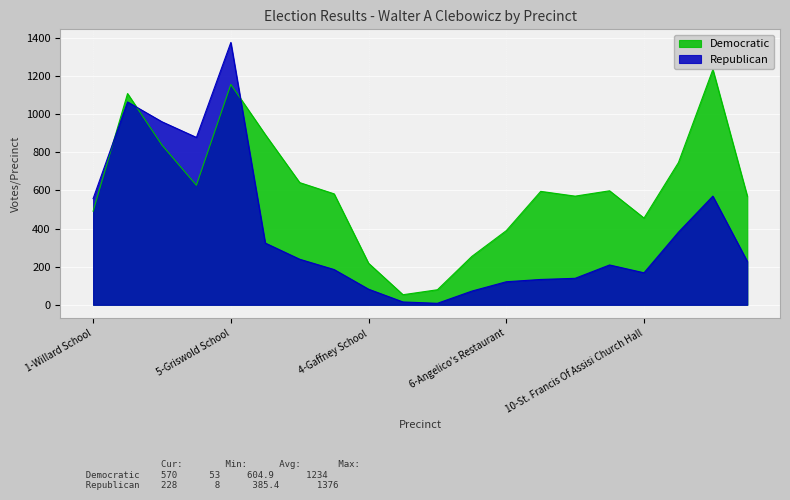

What is the difference between the highest and lowest values at 6-Angelico's Restaurant?

268